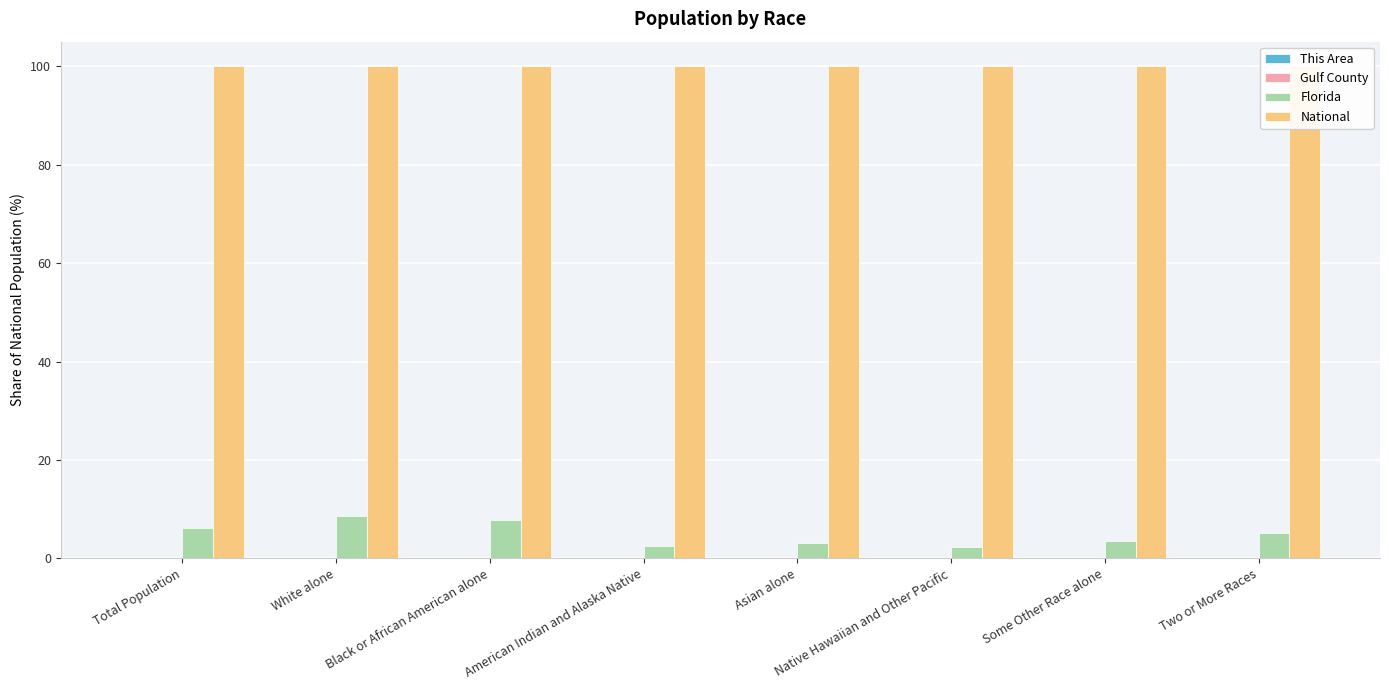

At how many categories does at least one series exceed 79?

8